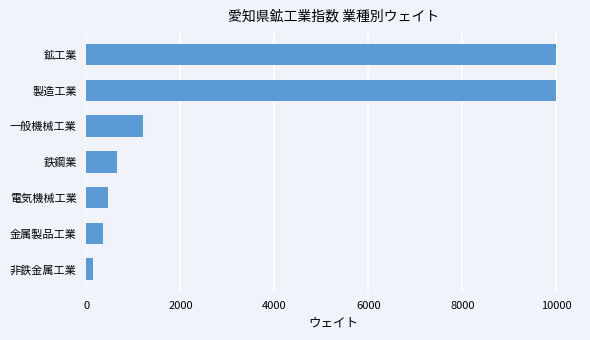

At which label is the value closest to 5069?

一般機械工業